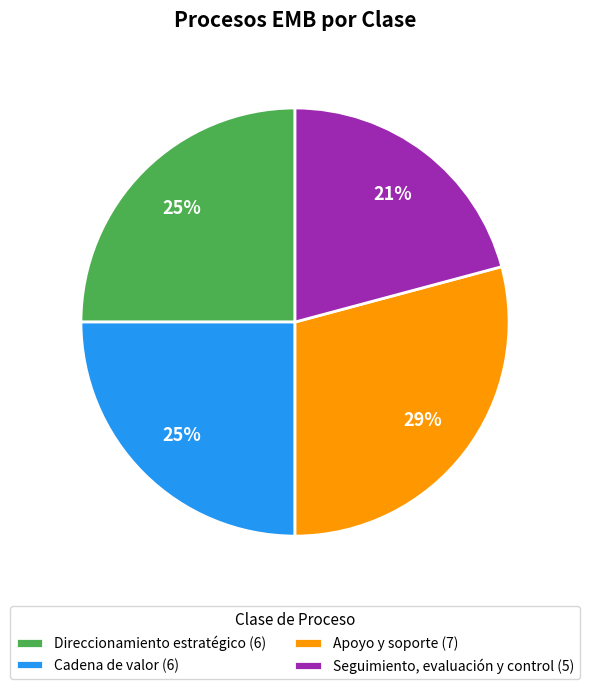

How many slices are in this pie chart?

4